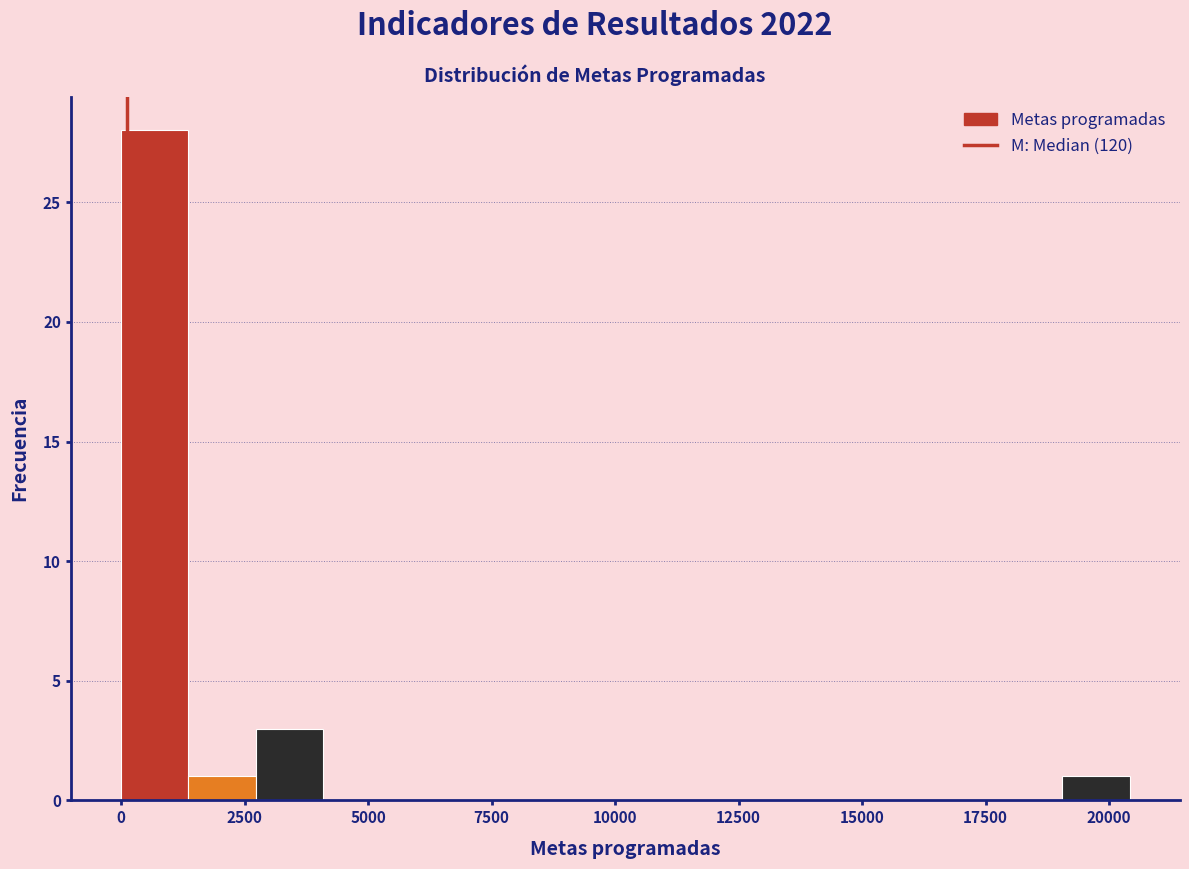

Read against the x-axis, roughly where is the centre of the tallest bar?

500